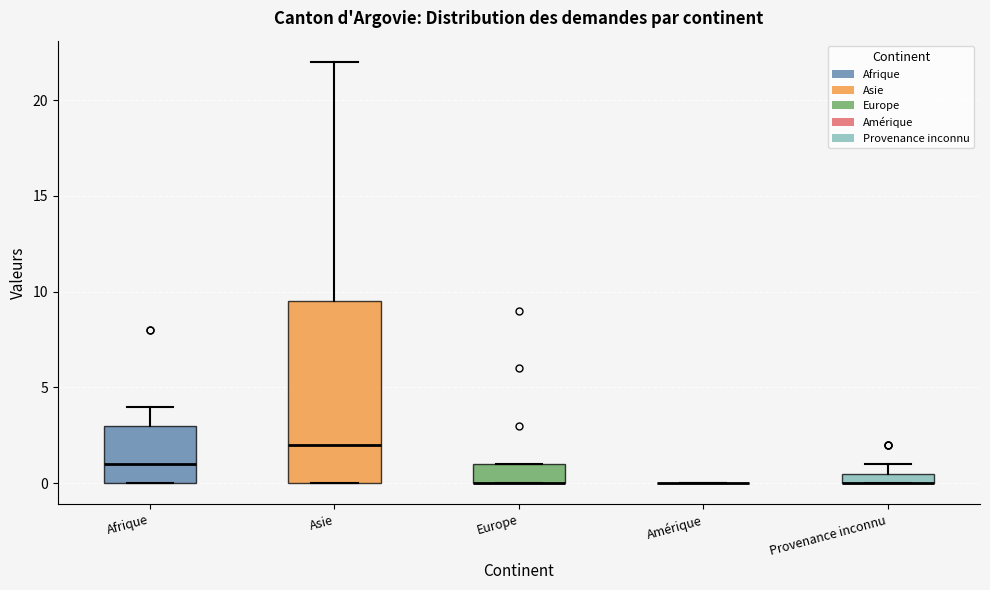

Which box is the tallest, from its lower edge to its upper edge?

Asie